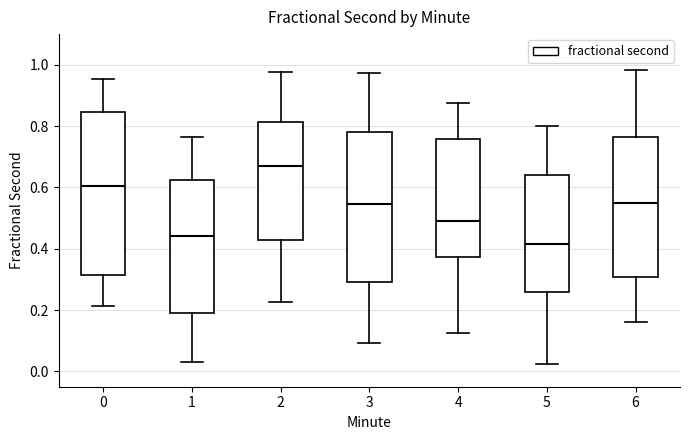

Reading left to right, read every box against the y-axis: the position of its median line, the range the box covers, and the ends of its whiskers. The values are not printed on the chart, so give them approximately, as read against the axis.

0: median 0.60, box 0.32 to 0.84, whiskers 0.22 to 0.96
1: median 0.44, box 0.18 to 0.62, whiskers 0.02 to 0.76
2: median 0.68, box 0.42 to 0.82, whiskers 0.22 to 0.98
3: median 0.54, box 0.30 to 0.78, whiskers 0.10 to 0.98
4: median 0.50, box 0.38 to 0.76, whiskers 0.12 to 0.88
5: median 0.42, box 0.26 to 0.64, whiskers 0.02 to 0.80
6: median 0.54, box 0.30 to 0.76, whiskers 0.16 to 0.98